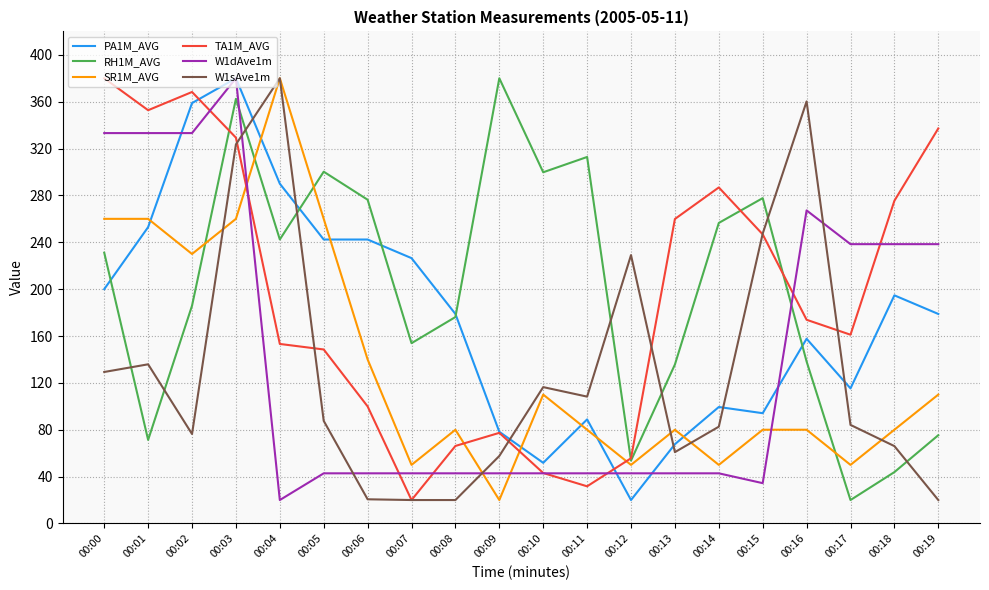

What is the total value across all series at 00:07?

513.2